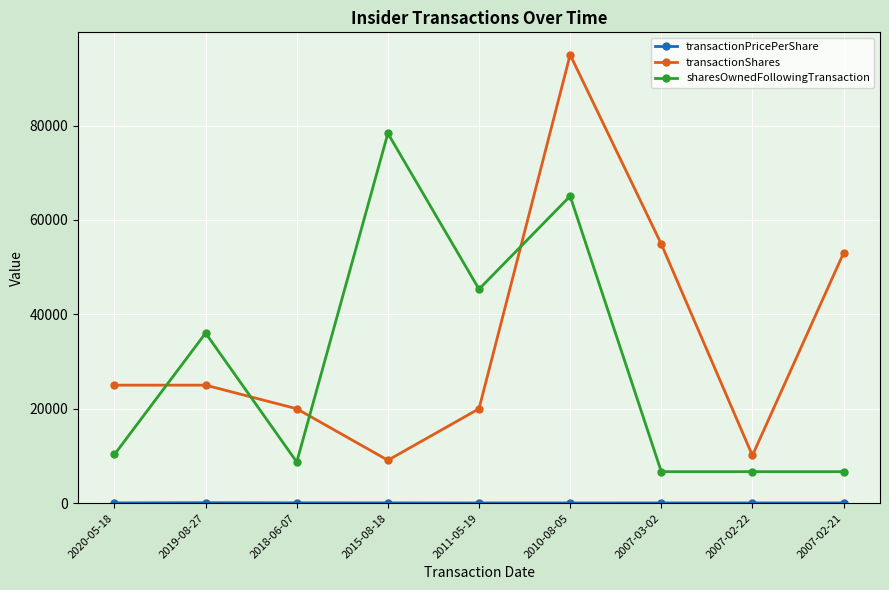

What is the value of the sharesOwnedFollowingTransaction point at the 1st from the left?

10312.0